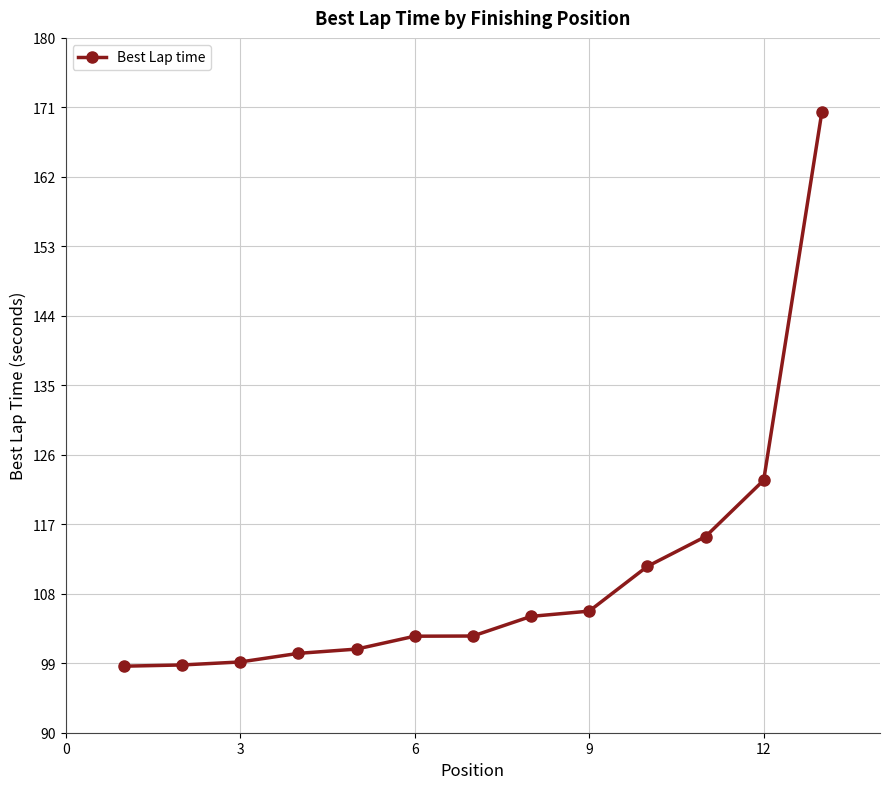

What is the difference between the maximum and minimum values?

71.8